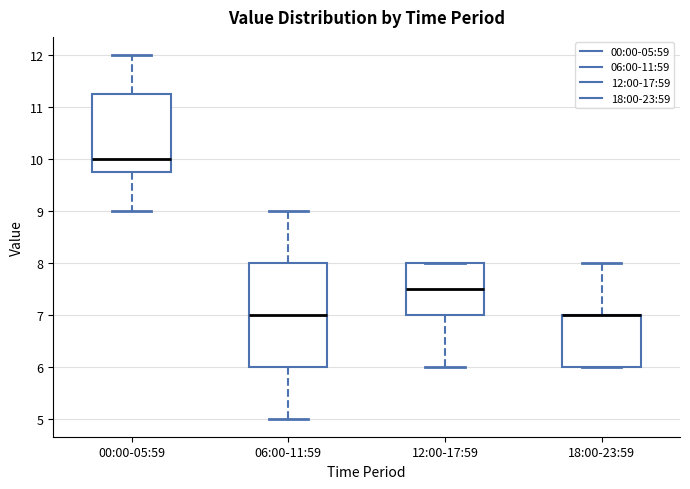

Which box is the tallest, from its lower edge to its upper edge?

06:00-11:59